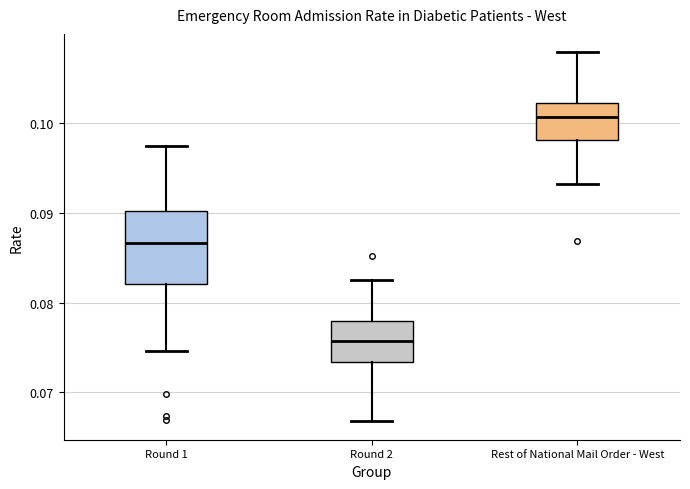

Which box is the tallest, from its lower edge to its upper edge?

Round 1